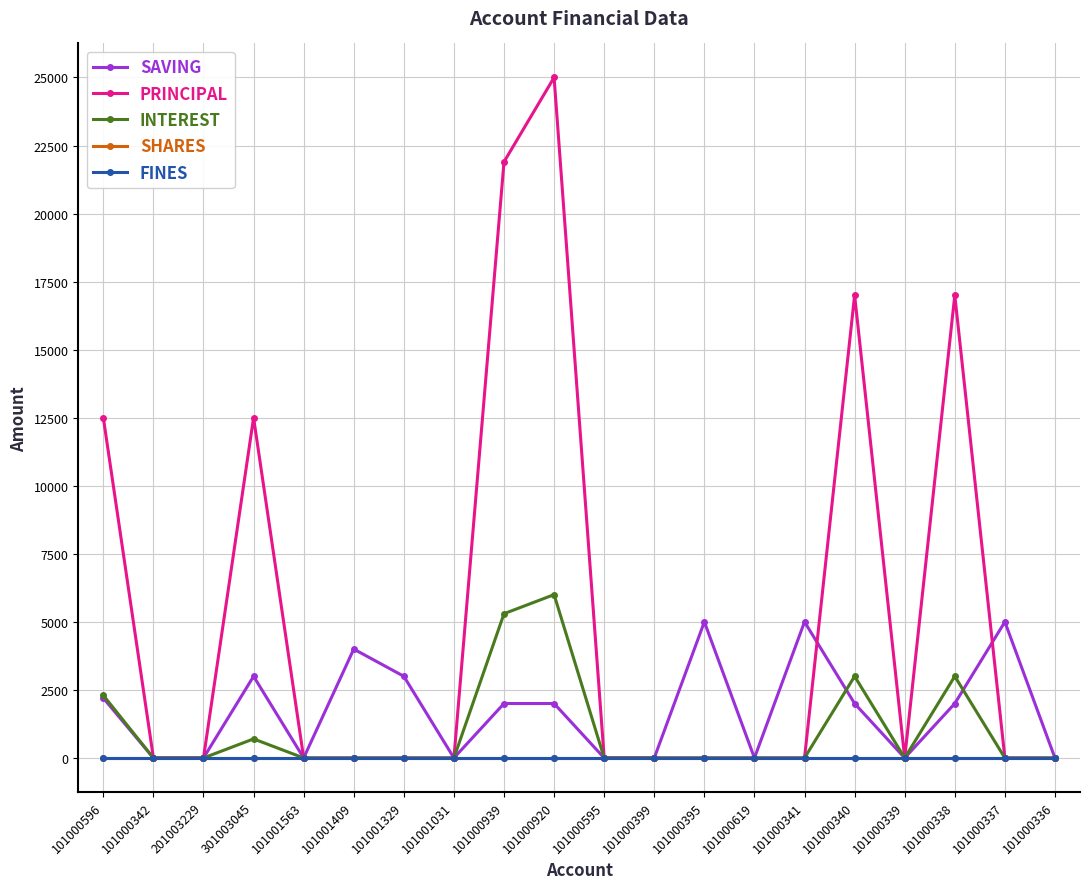

The INTEREST series shows 1853 at 101000920. True or false?

False